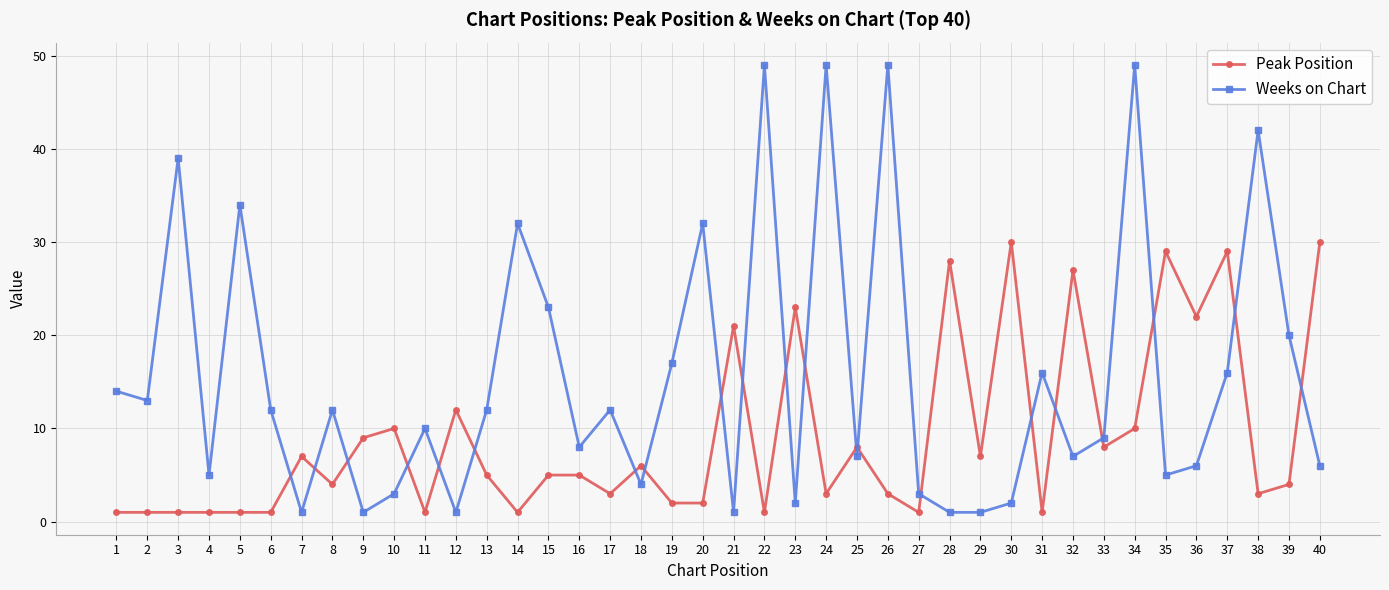

What is the average value of the Peak Position series?

9